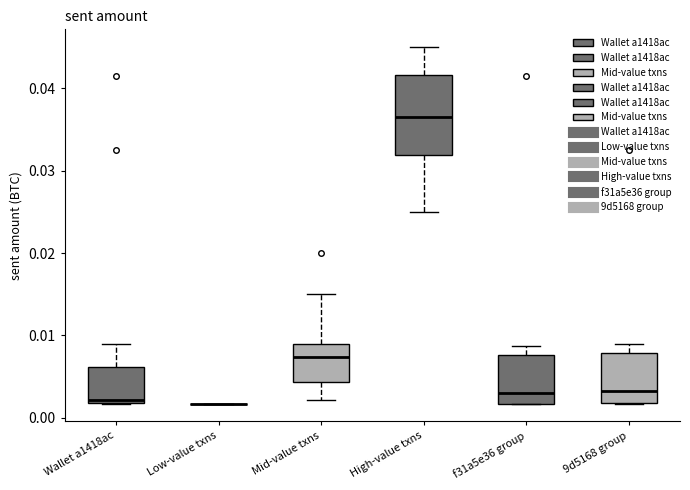

Reading left to right, read every box against the y-axis: the position of its median line, the range the box covers, and the ends of its whiskers. The values are not printed on the chart, so give them approximately, as read against the axis.

Wallet a1418ac: median 0.002 (just above the box's lower edge), box 0.002 to 0.006, whiskers 0.002 to 0.009
Low-value txns: box collapsed to a line at 0.002, whiskers 0.002 to 0.002
Mid-value txns: median 0.007, box 0.004 to 0.009, whiskers 0.002 to 0.015
High-value txns: median 0.037, box 0.032 to 0.042, whiskers 0.025 to 0.045
f31a5e36 group: median 0.003, box 0.002 to 0.008, whiskers 0.002 to 0.009
9d5168 group: median 0.003, box 0.002 to 0.008, whiskers 0.002 to 0.009